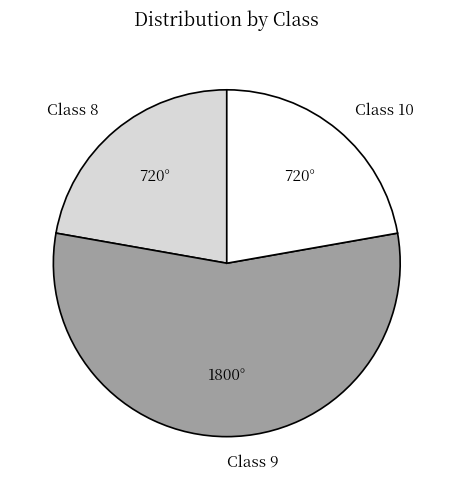

True or false: Class 10 accounts for 22% of the total.

True